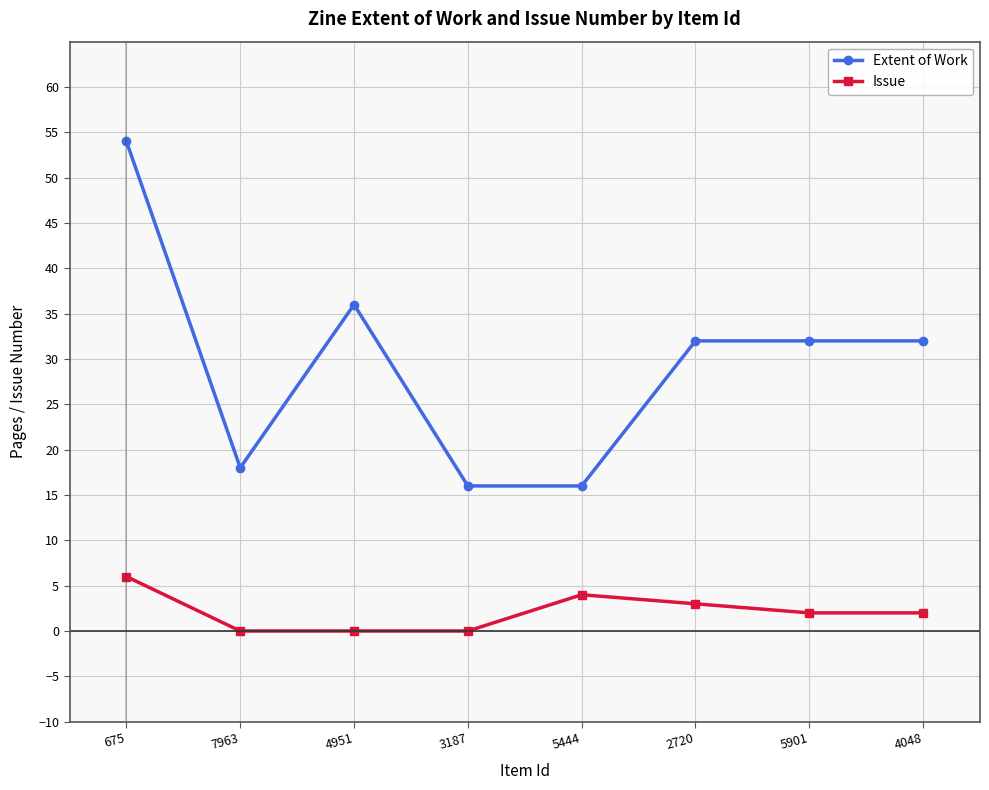

At how many categories does at least one series exceed 40?

1